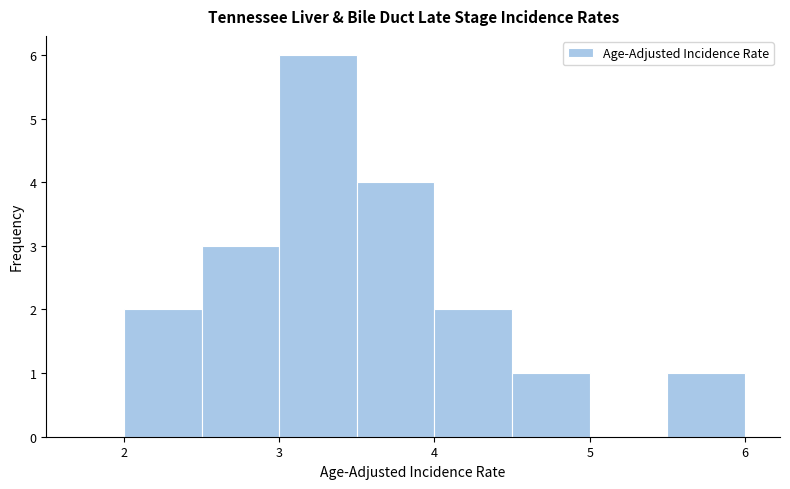

Reading left to right, list every bar in this chart as the range it spans on the x-axis followed by its height. The values are not printed on the chart, so give them approximately, as read against the axis.

1.5 to 2.0: 0
2.0 to 2.5: 2
2.5 to 3.0: 3
3.0 to 3.5: 6
3.5 to 4.0: 4
4.0 to 4.5: 2
4.5 to 5.0: 1
5.0 to 5.5: 0
5.5 to 6.0: 1